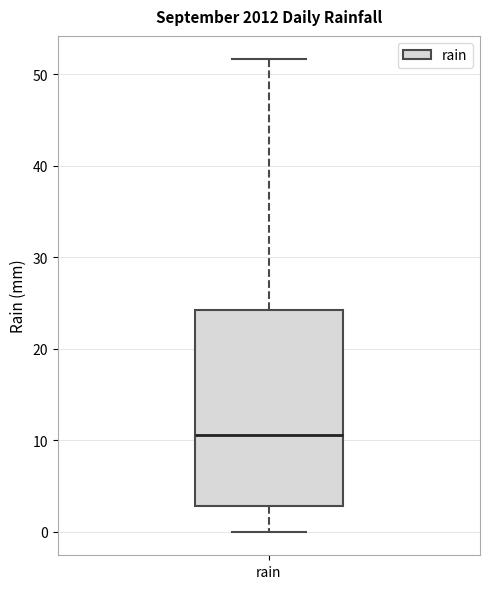

Read this box plot against the y-axis: the position of the median line, the range covered by the box, and the ends of both whiskers. The values are not printed on the chart, so give them approximately, as read against the axis.

median 11, box 3 to 24, whiskers 0 to 52